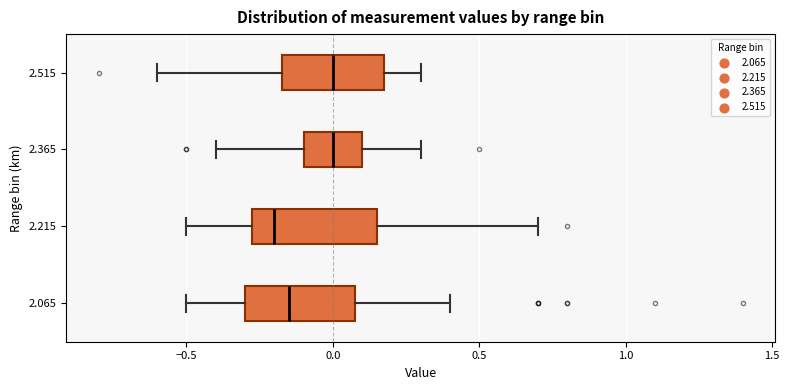

Reading bottom to top, transcribe this box plot: for each box, give where its median line is, the range the box spans, and where its two whiskers end, as read against the x-axis. The values are not printed on the chart, so give them approximately, as read against the axis.

2.065: median -0.15, box -0.30 to 0.10, whiskers -0.50 to 0.40
2.215: median -0.20, box -0.25 to 0.15, whiskers -0.50 to 0.70
2.365: median 0.00, box -0.10 to 0.10, whiskers -0.40 to 0.30
2.515: median 0.00, box -0.15 to 0.20, whiskers -0.60 to 0.30